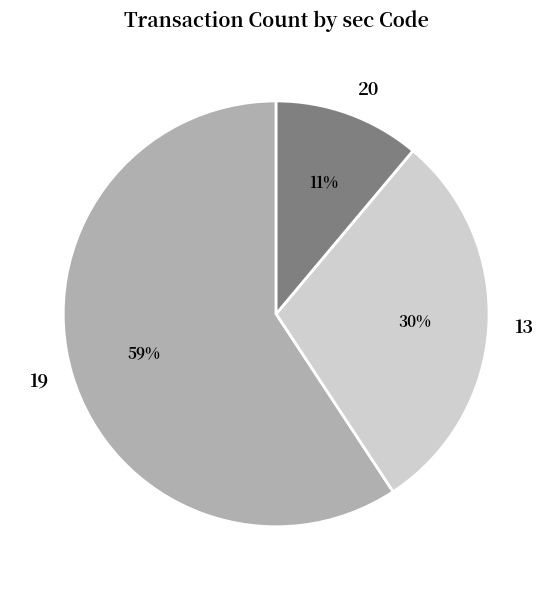

Rank the categories by value from lowest to highest.

20, 13, 19